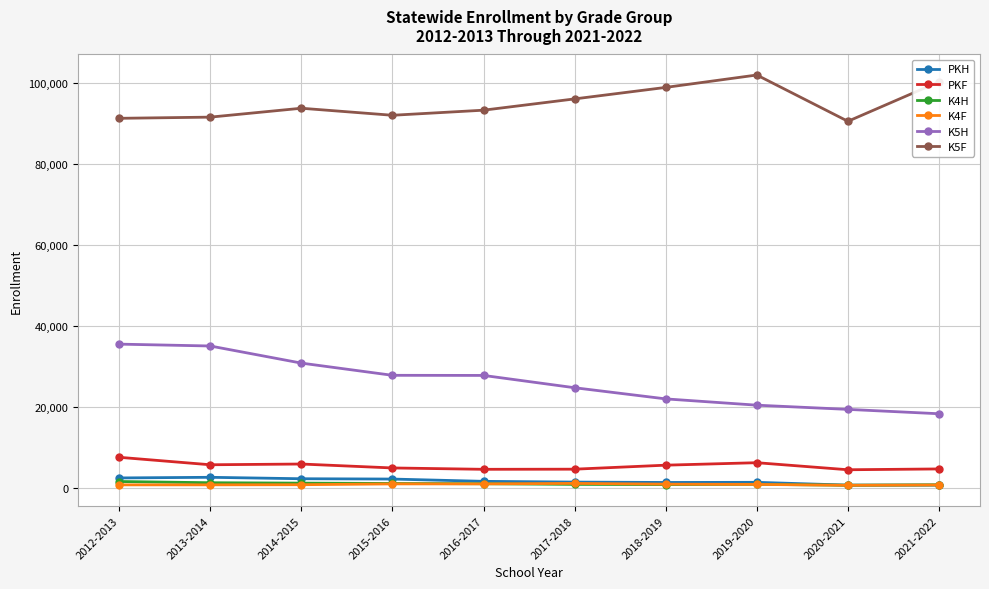

True or false: K4H and PKF cross at least once.

False